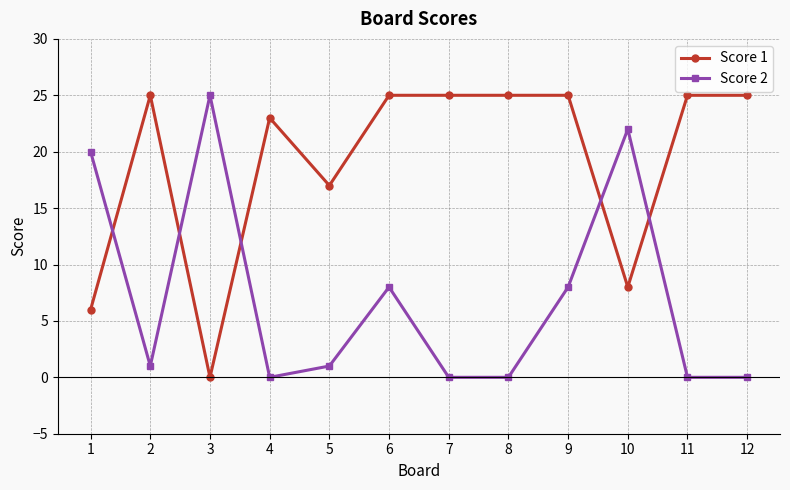

Is it true that Score 2 equals 0 at 8?

True